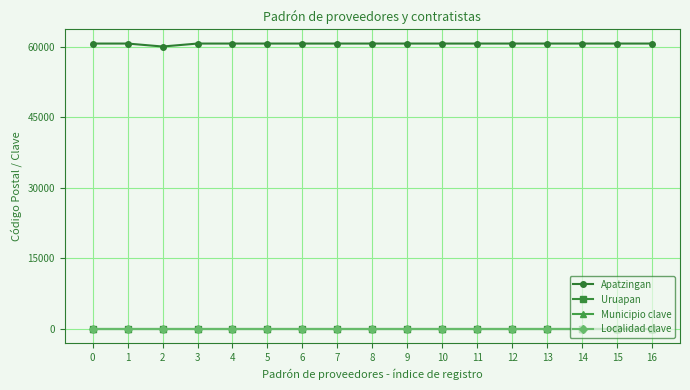

Rank the categories by Uruapan value from highest to lowest.

0, 1, 2, 3, 4, 5, 6, 7, 8, 9, 10, 11, 12, 13, 14, 15, 16